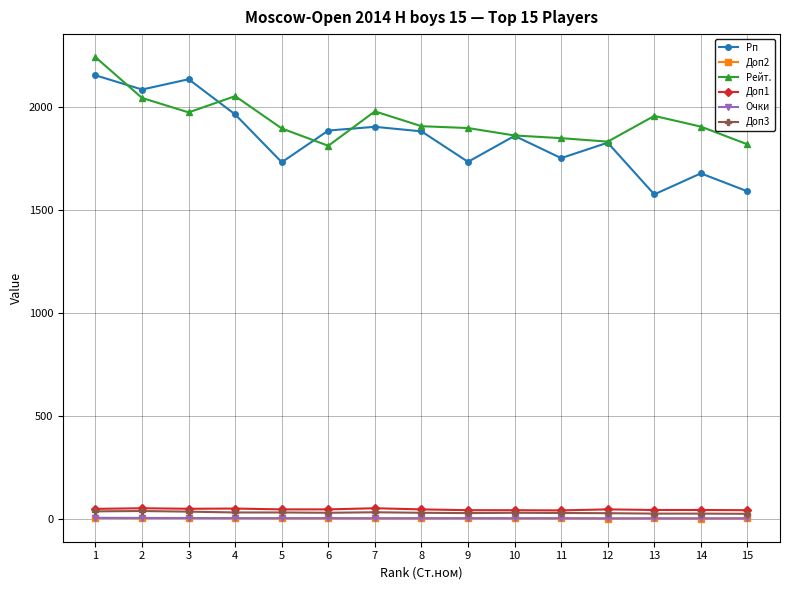

The Рейт. series shows 1821.0 at 15. True or false?

True